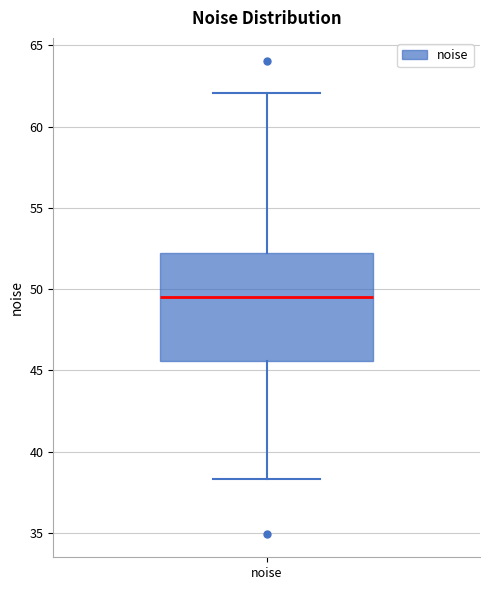

Read this box plot against the y-axis: the position of the median line, the range covered by the box, and the ends of both whiskers. The values are not printed on the chart, so give them approximately, as read against the axis.

median 49.5, box 45.5 to 52.0, whiskers 38.5 to 62.0